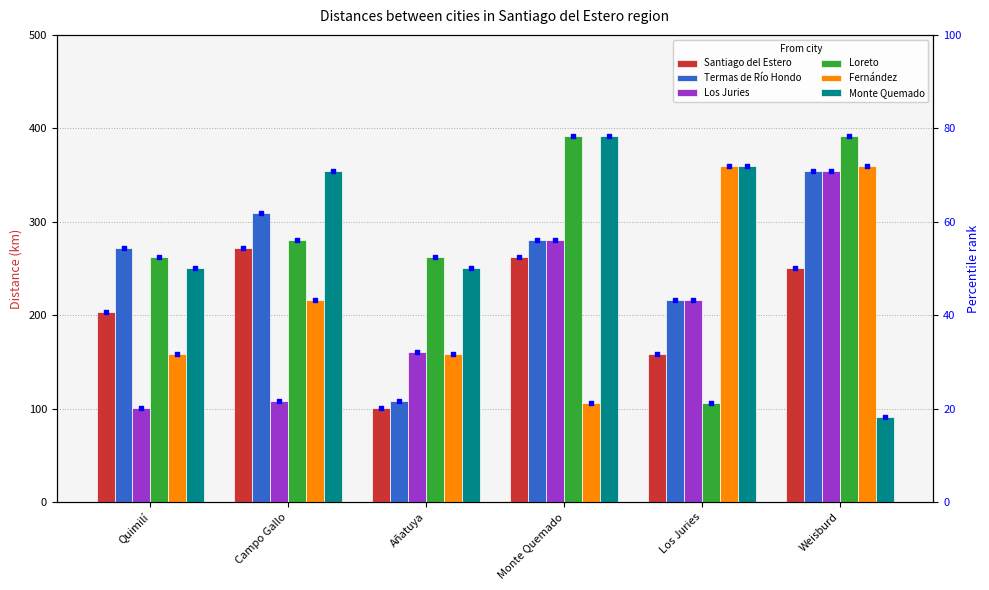

What are all the series names shown in the legend?

Santiago del Estero, Termas de Río Hondo, Los Juries, Loreto, Fernández, Monte Quemado